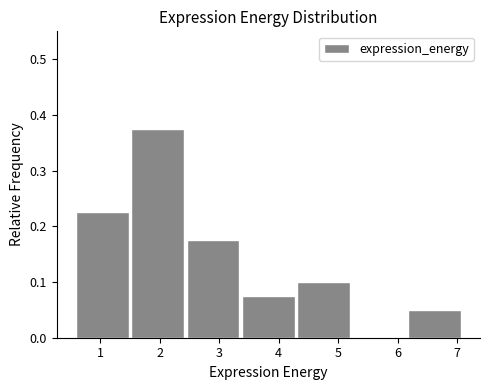

Reading left to right, list every bar in this chart as the range it spans on the x-axis followed by its height. Neither the bar edges nor the heights are printed on the chart, so give them approximately, as read against the axes.

0.6 to 1.5: 0.23
1.5 to 2.5: 0.38
2.5 to 3.4: 0.18
3.4 to 4.3: 0.08
4.3 to 5.2: 0.10
5.2 to 6.2: 0
6.2 to 7.1: 0.05